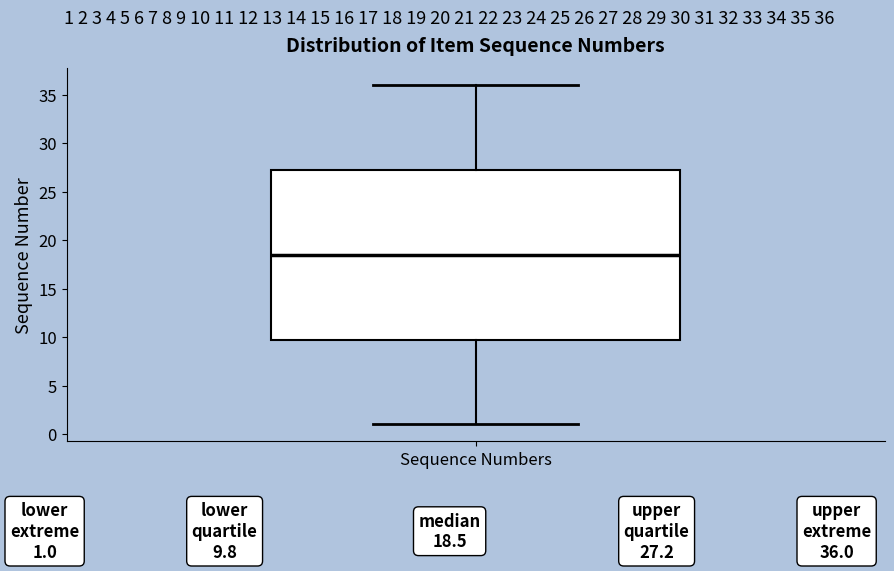

Transcribe this box plot: give where the median line is, the range the box spans, and where the two whiskers end, as read against the y-axis. The values are not printed on the chart, so give them approximately, as read against the axis.

median 18.5, box 10.0 to 27.5, whiskers 1.0 to 36.0